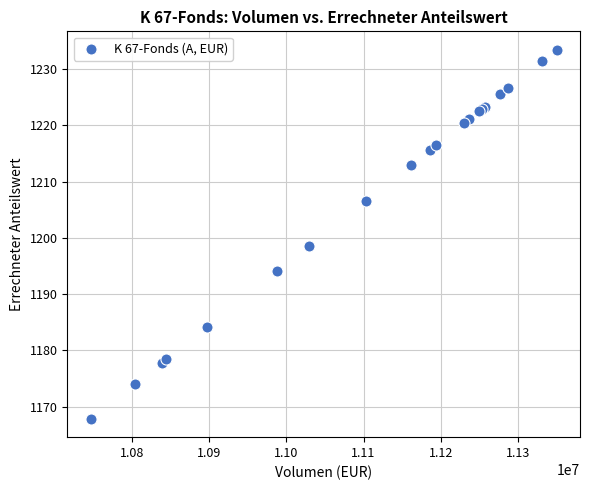

What Y value in the scatter plot is closest to 1200?

1198.5